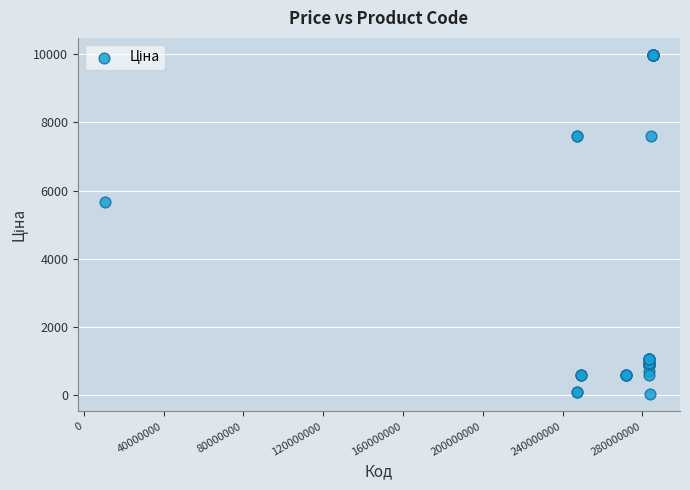

What Y value in the scatter plot is closest to 5003?

5673.8